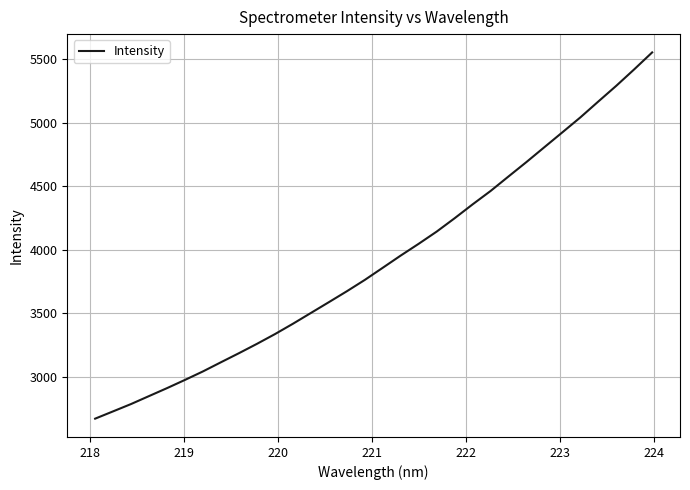

What is the greatest value displayed?

5555.5